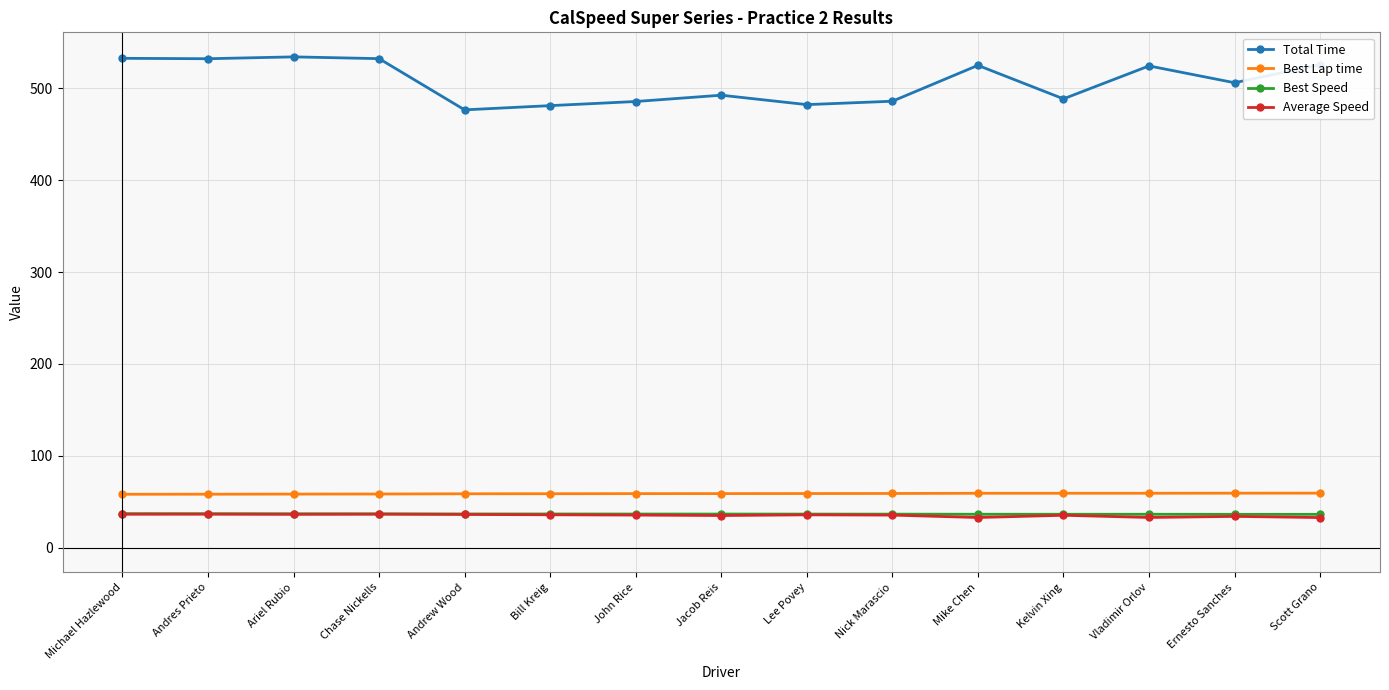

What is the difference between the maximum and minimum values in the Best Lap time series?

1.2